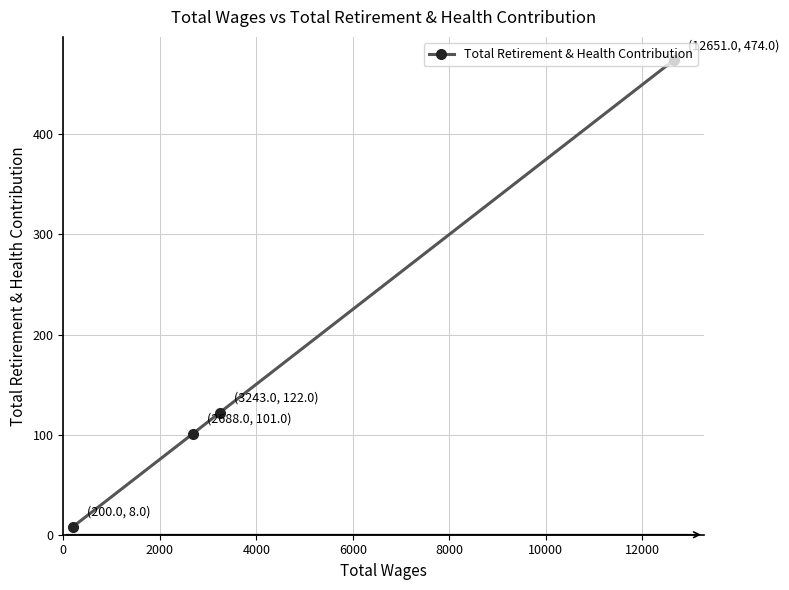

True or false: there are more than 0 points higher than both neighbors.

False